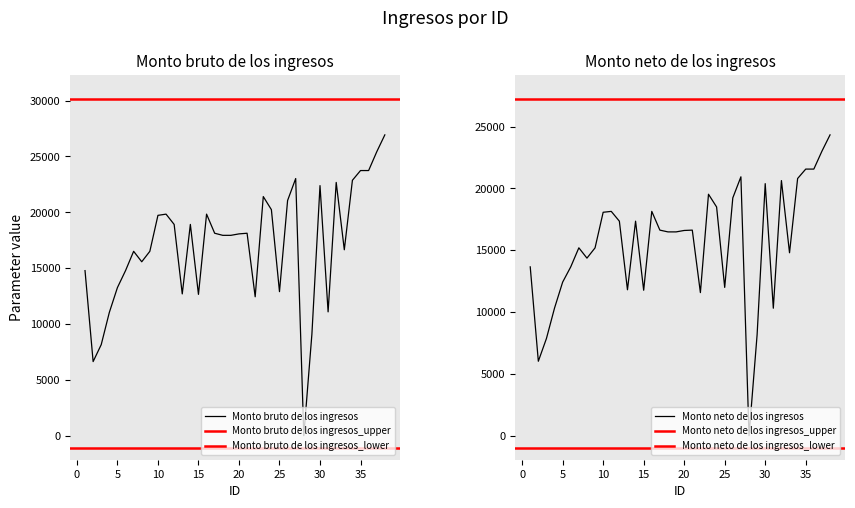

At which category is the sum across all series the highest?

38